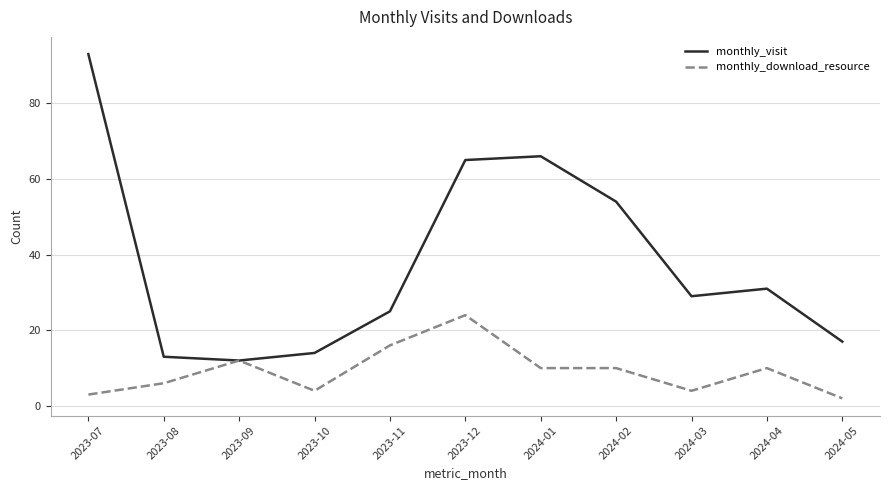

Does the chart display data point markers on the line(s)?

No